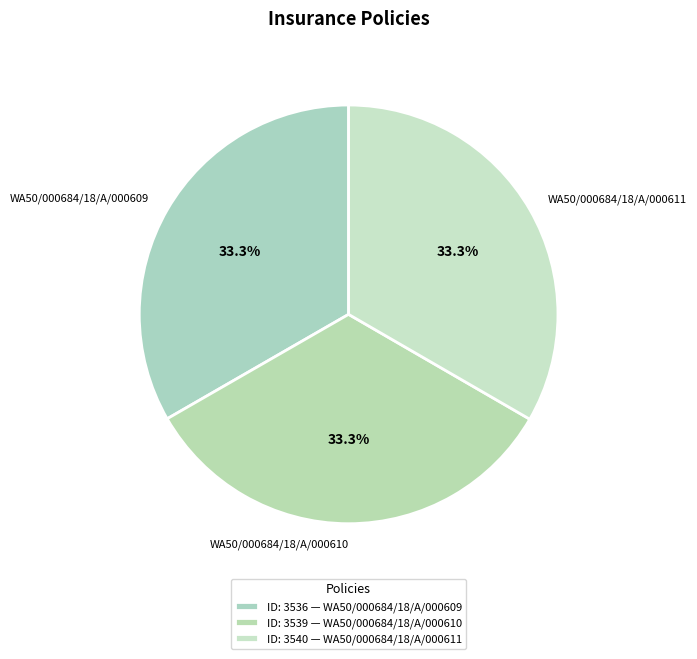

How much of the chart is everything except WA50/000684/18/A/000611?

66.7%